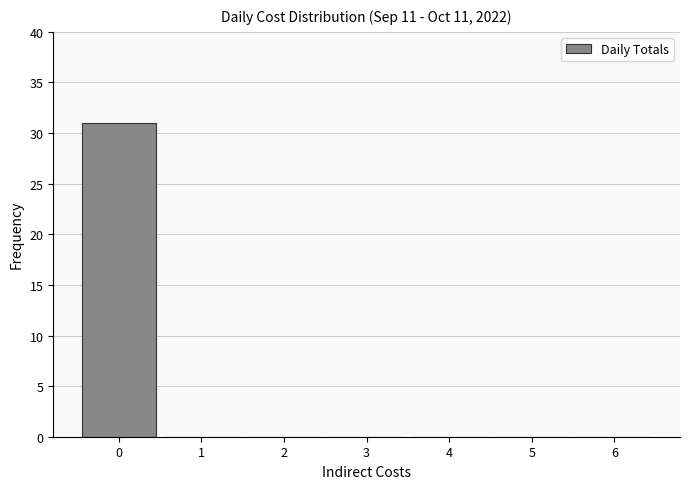

Reading left to right, list every bar in this chart as the range it spans on the x-axis followed by its height. The values are not printed on the chart, so give them approximately, as read against the axis.

-0.5 to 0.5: 31
0.5 to 1.5: 0
1.5 to 2.5: 0
2.5 to 3.5: 0
3.5 to 4.5: 0
4.5 to 5.5: 0
5.5 to 6.5: 0